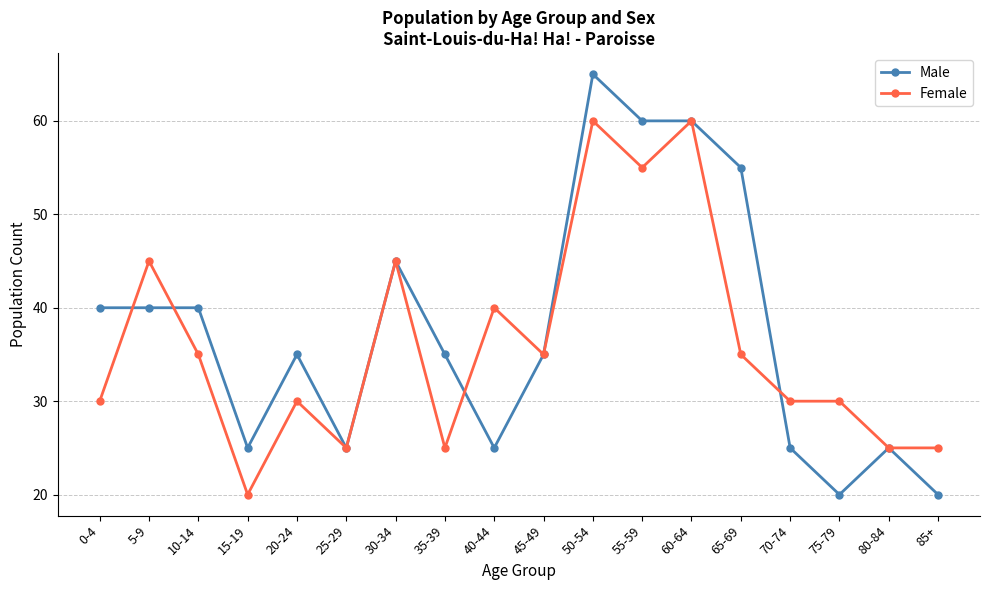

What is the value of the Female point at the 6th from the left?

25